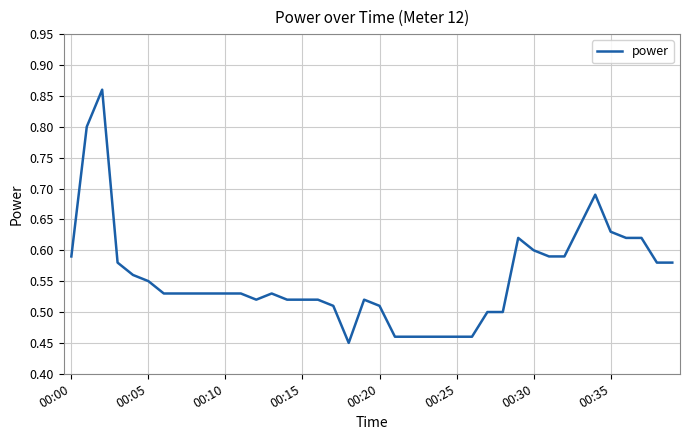

What is the difference between the maximum and minimum values?

0.4